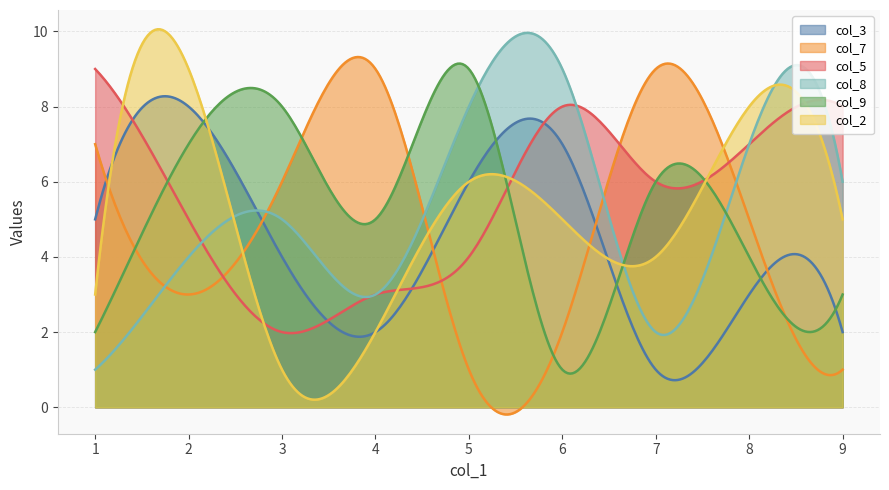

What is the lowest value of the col_9 series?

0.9